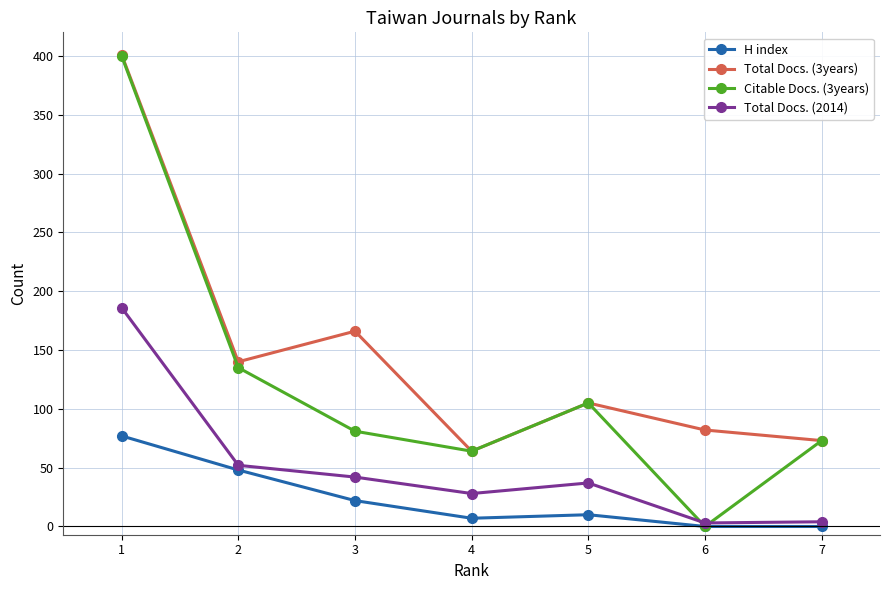

How many lines are shown in the chart?

4